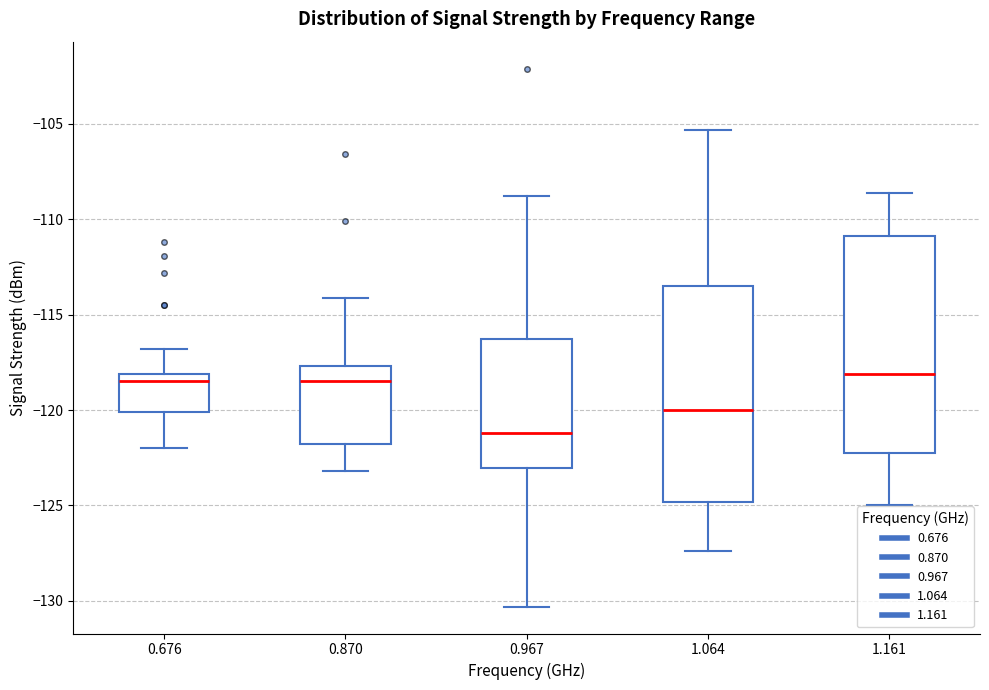

Reading left to right, read every box against the y-axis: the position of its median line, the range the box covers, and the ends of its whiskers. The values are not printed on the chart, so give them approximately, as read against the axis.

0.676: median -118.5, box -120.0 to -118.0, whiskers -122.0 to -117.0
0.870: median -118.5, box -122.0 to -117.5, whiskers -123.0 to -114.0
0.967: median -121.0, box -123.0 to -116.5, whiskers -130.5 to -109.0
1.064: median -120.0, box -125.0 to -113.5, whiskers -127.5 to -105.5
1.161: median -118.0, box -122.5 to -111.0, whiskers -125.0 to -108.5